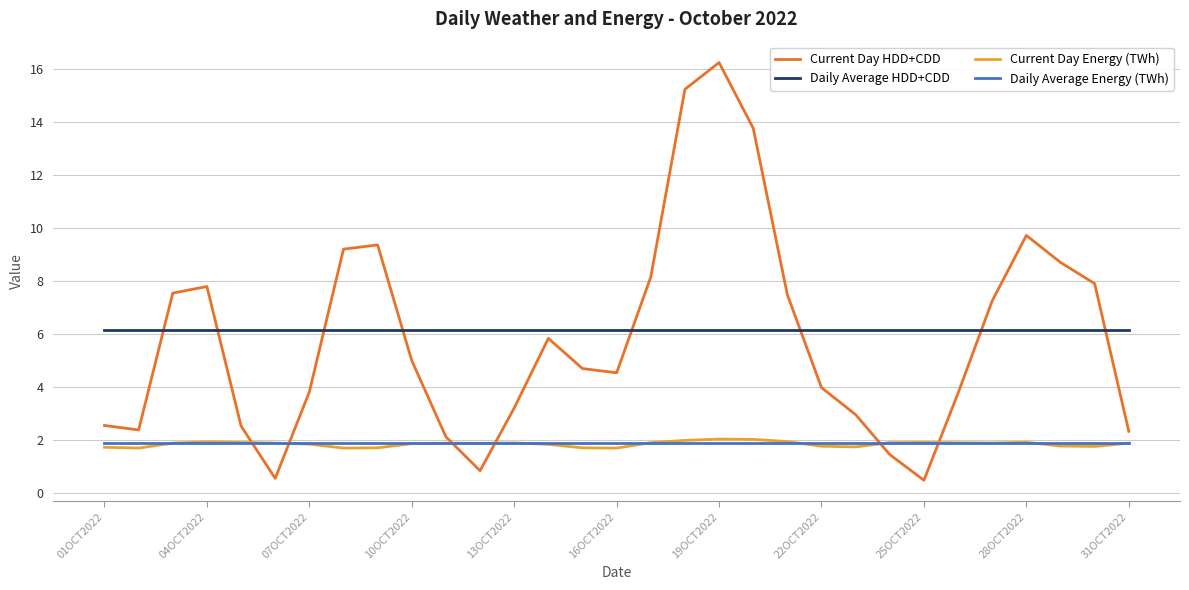

True or false: Daily Average Energy (TWh) and Daily Average HDD+CDD cross at least once.

False